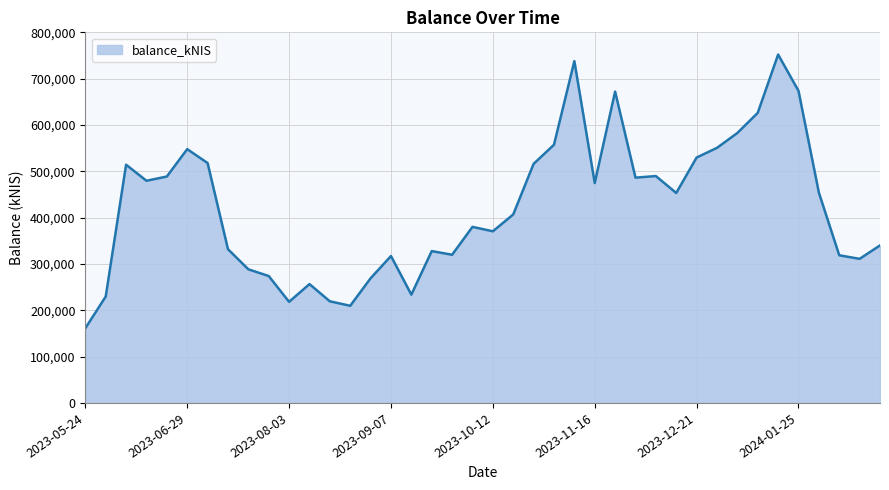

What is the maximum value shown in the chart?

752005.0